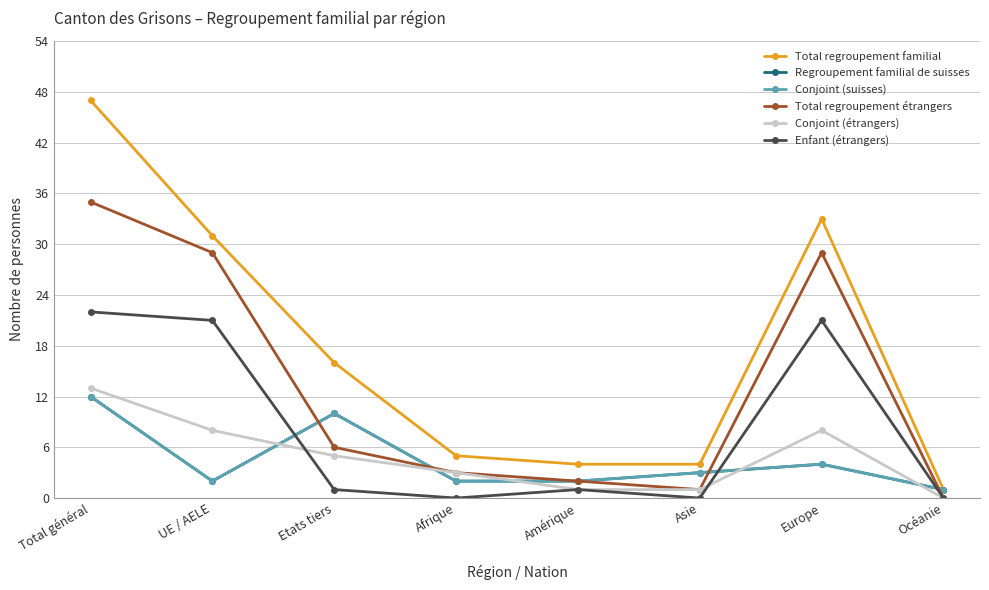

What is the sum of all Enfant (étrangers) values?

66